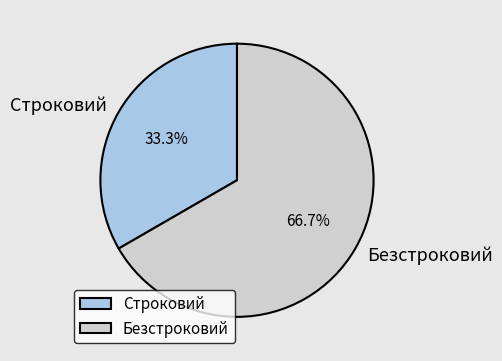

Count the number of slices in the pie.

2